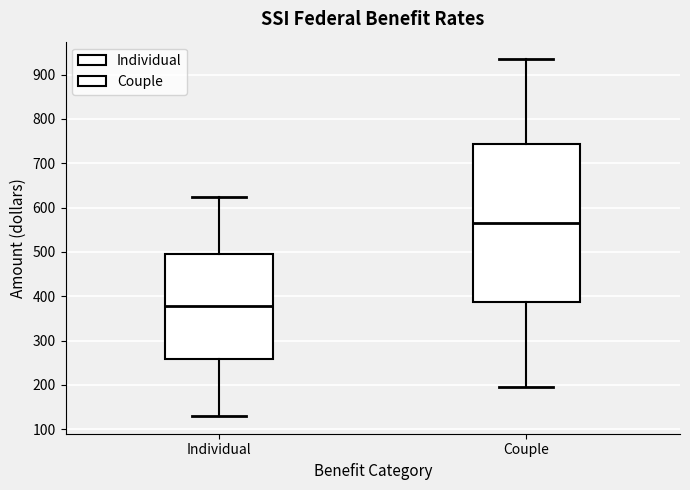

Which box has the lowest median line?

Individual